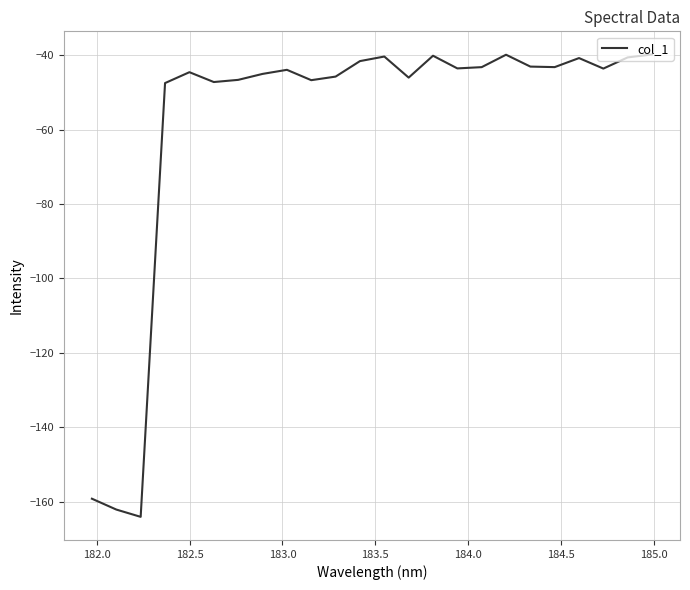

What is the minimum value shown in the chart?

-164.1